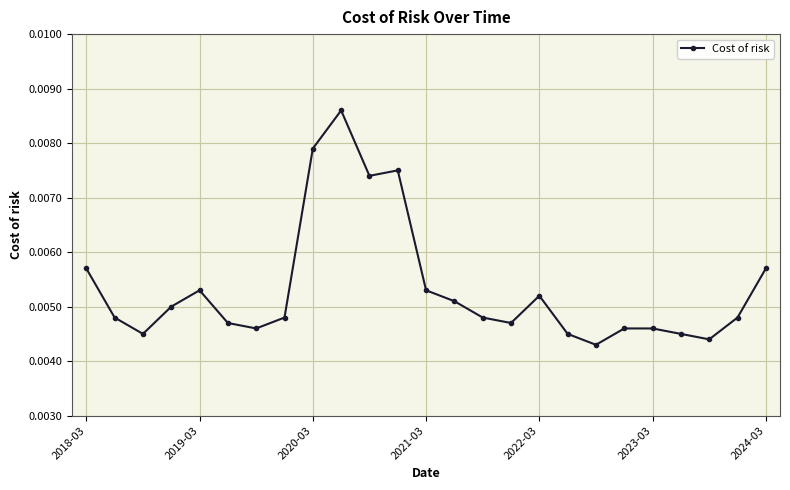

True or false: there are more than 2 points higher than both neighbors.

True